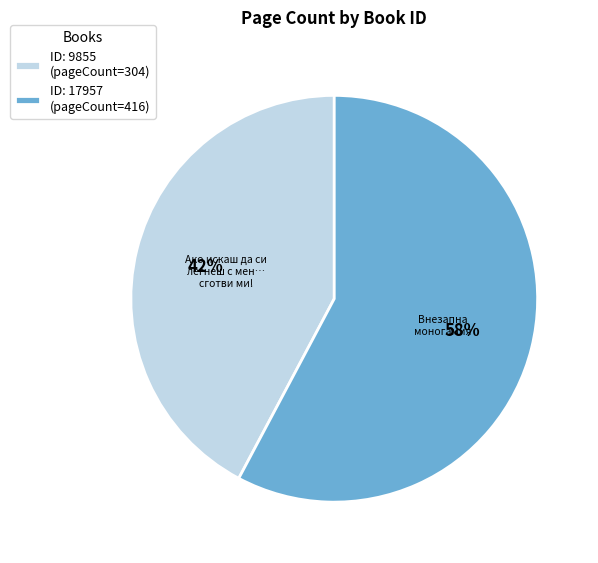

How many segments does this pie chart have?

2